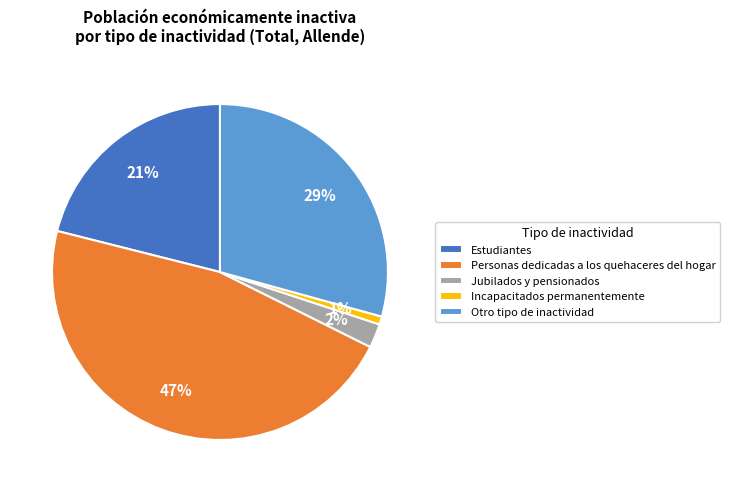

What is the largest slice in the pie chart?

Personas dedicadas a los quehaceres del hogar